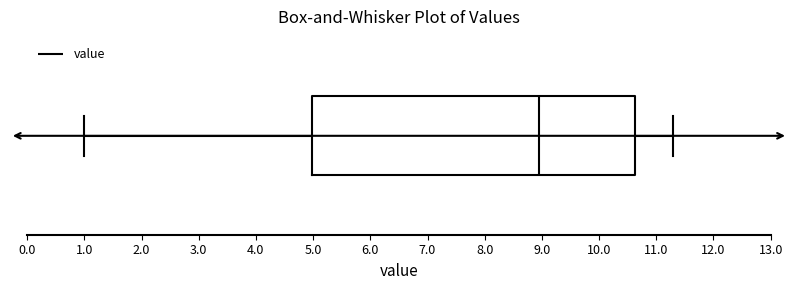

Read this box plot against the x-axis: the position of the median line, the range covered by the box, and the ends of both whiskers. The values are not printed on the chart, so give them approximately, as read against the axis.

median 9.0, box 5.0 to 10.6, whiskers 1.0 to 11.3